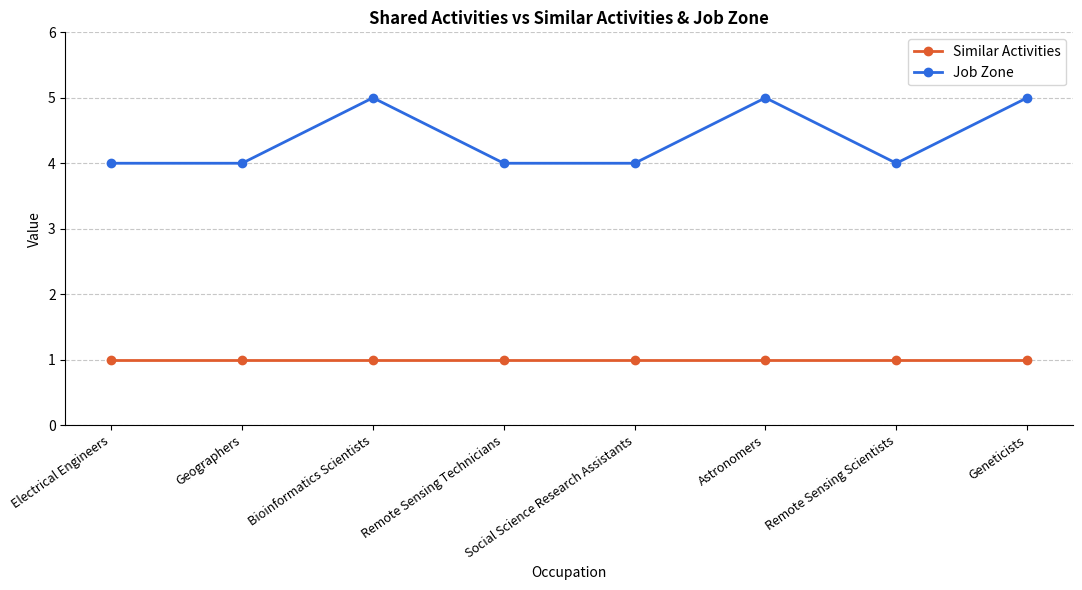

Reading left to right, extract all data points from this chart.

Similar Activities: Electrical Engineers=1	Geographers=1	Bioinformatics Scientists=1	Remote Sensing Technicians=1	Social Science Research Assistants=1	Astronomers=1	Remote Sensing Scientists=1	Geneticists=1
Job Zone: Electrical Engineers=4	Geographers=4	Bioinformatics Scientists=5	Remote Sensing Technicians=4	Social Science Research Assistants=4	Astronomers=5	Remote Sensing Scientists=4	Geneticists=5